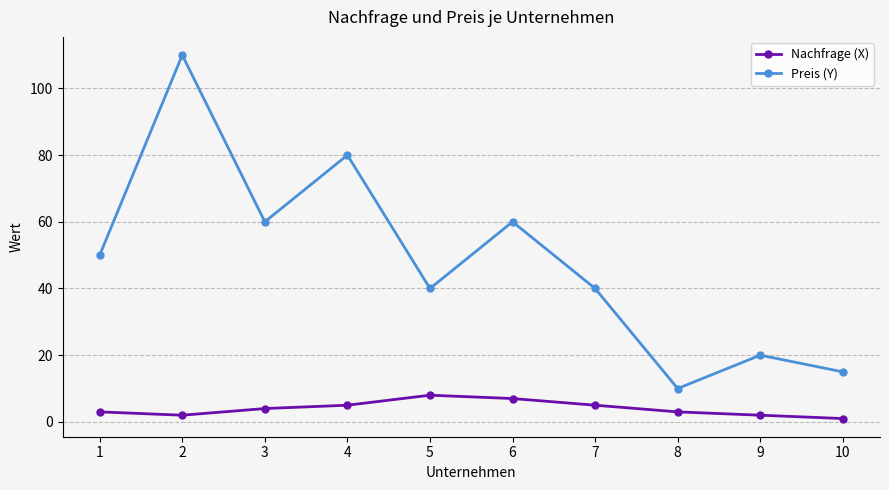

True or false: Preis (Y) and Nachfrage (X) intersect in this chart.

False